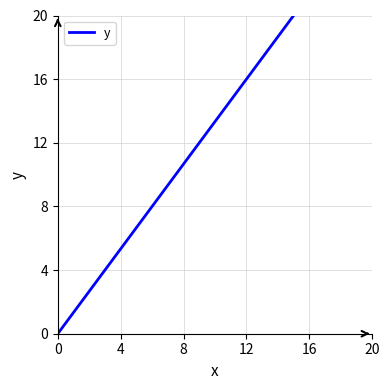

What is the difference between the maximum and minimum values?

26.7